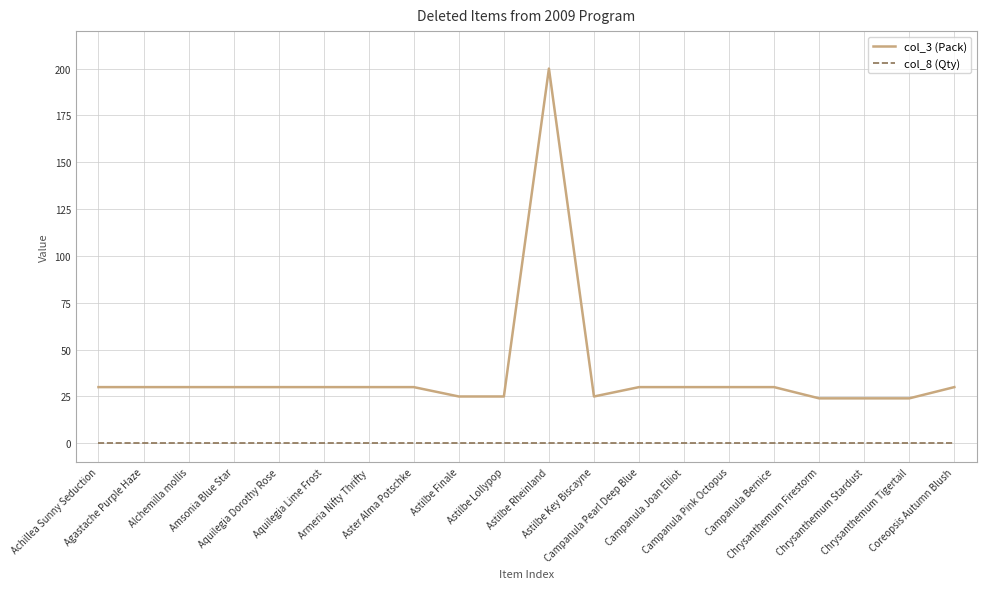

Which series has the widest spread of values?

col_3 (Pack)